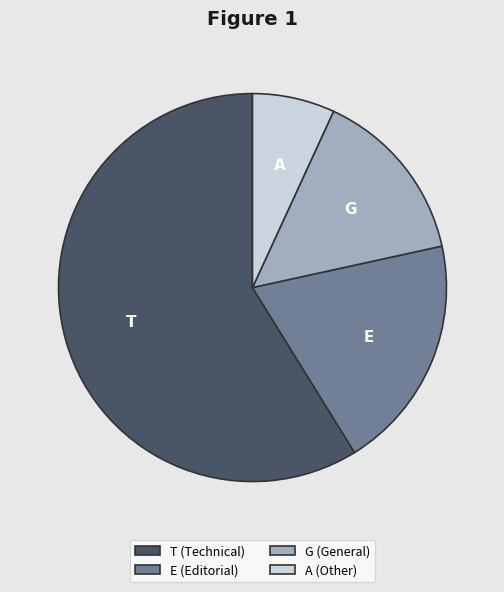

Does any single category account for the majority?

Yes